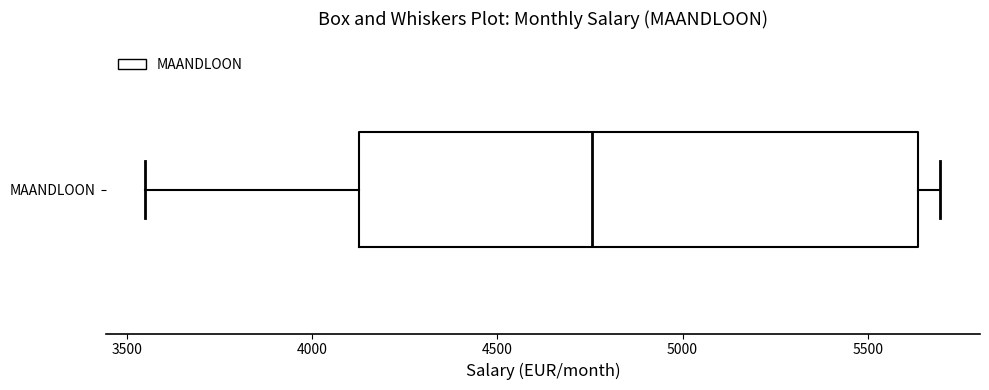

Where is the left edge of the box for MAANDLOON on the x-axis? The values are not printed on the chart, so give them approximately, as read against the axis.

4150